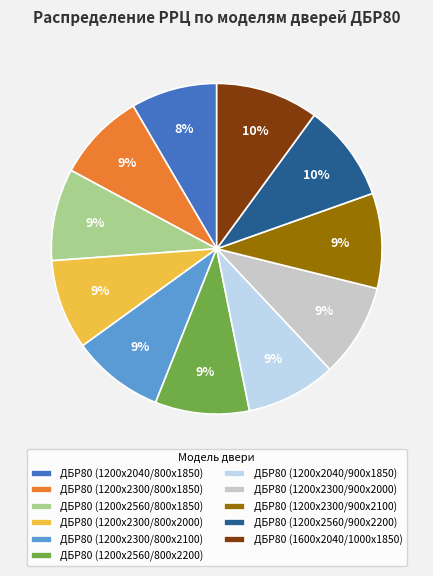

Is there a majority slice in this chart?

No